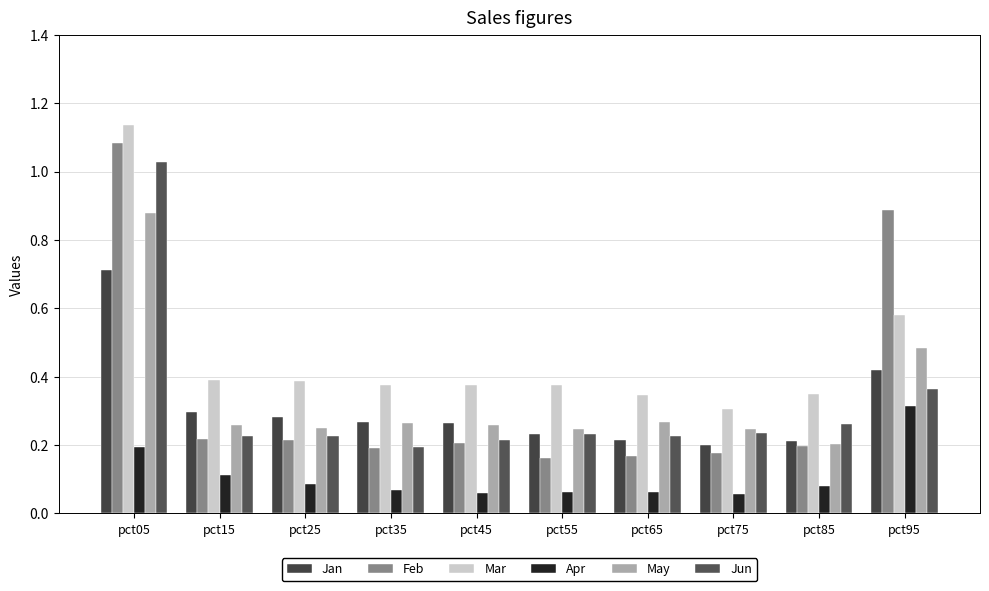

The Mar series shows 0.1 at pct25. True or false?

False